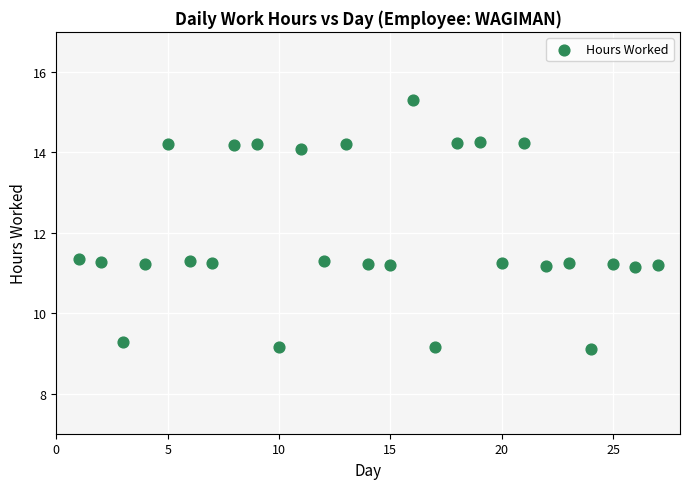

What is the range of X values (max minus min)?

26.0